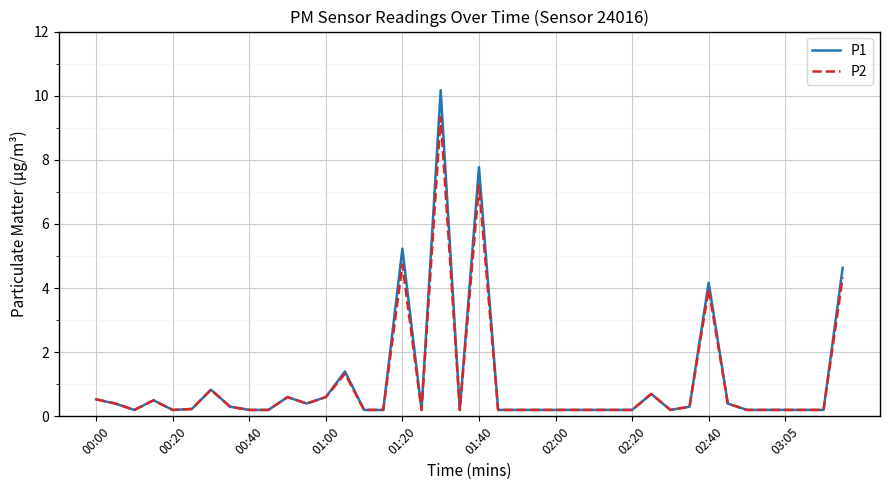

What is the maximum value for P1?

10.2